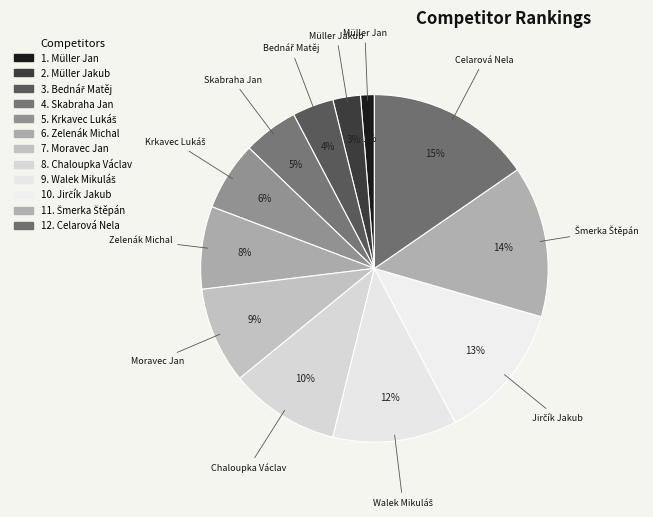

How many slices are in this pie chart?

12